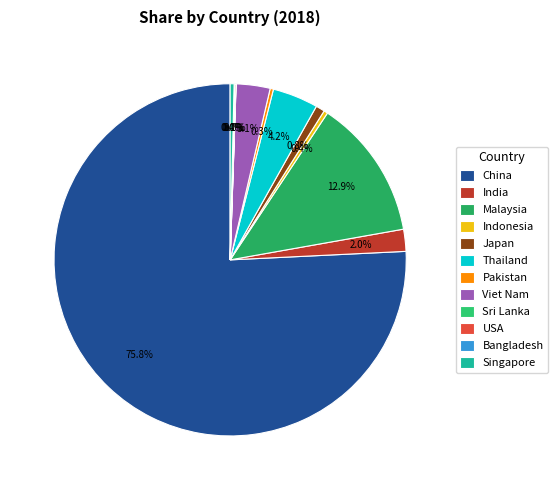

Is there any slice that represents more than half of the pie?

Yes